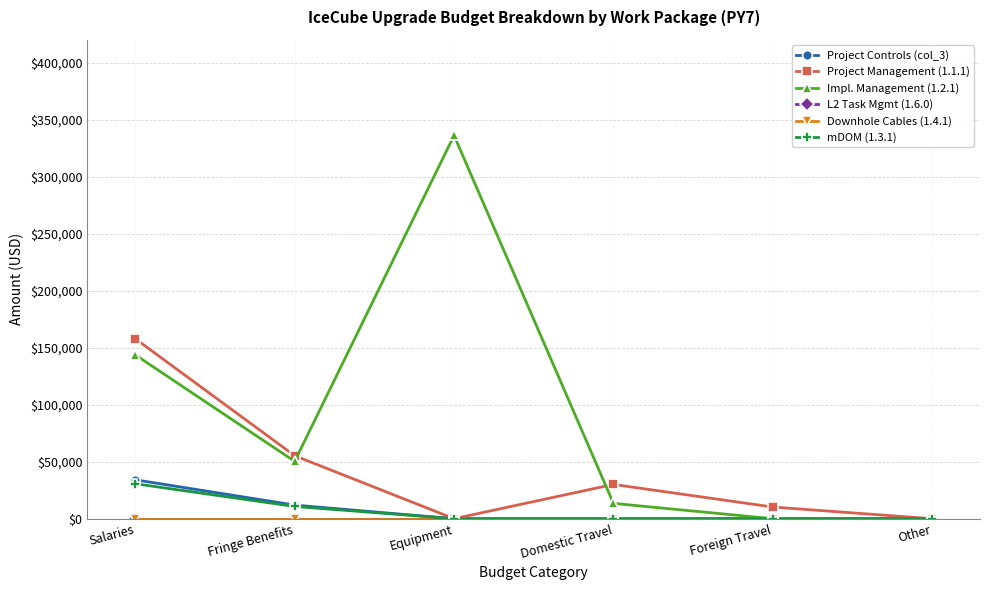

True or false: L2 Task Mgmt (1.6.0) and Project Management (1.1.1) intersect in this chart.

False